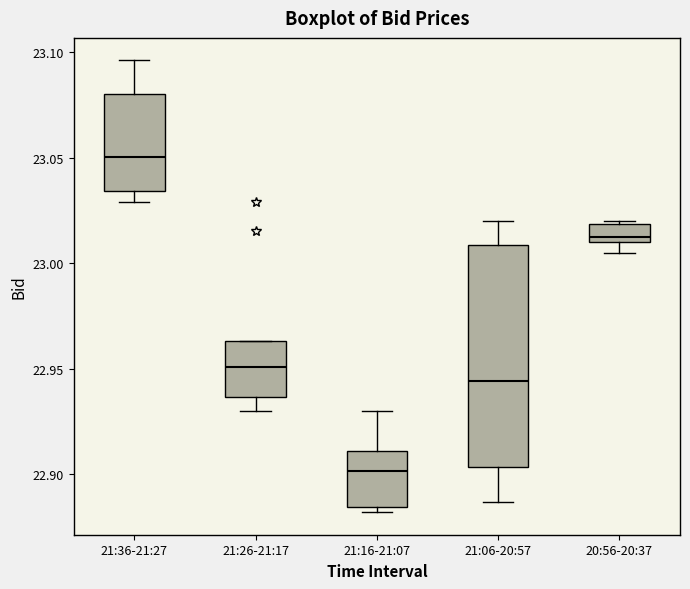

Which box is the tallest, from its lower edge to its upper edge?

21:06-20:57